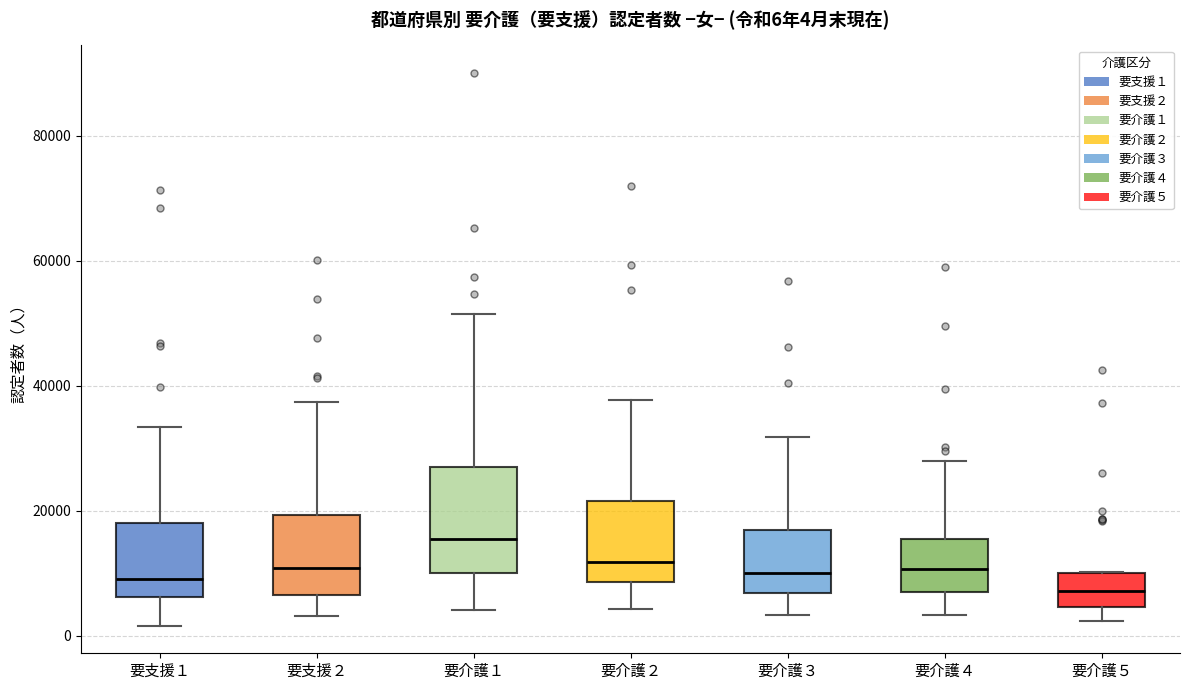

Comparing the boxes themselves (not the whiskers), which one is the tallest?

要介護１